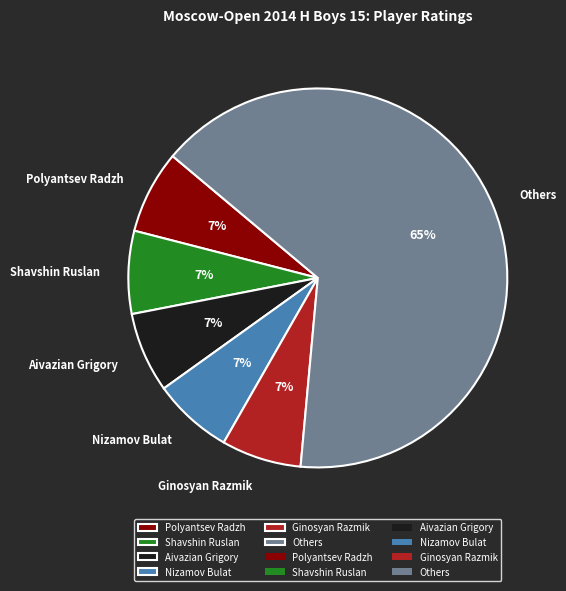

True or false: Polyantsev Radzh accounts for 7% of the total.

True